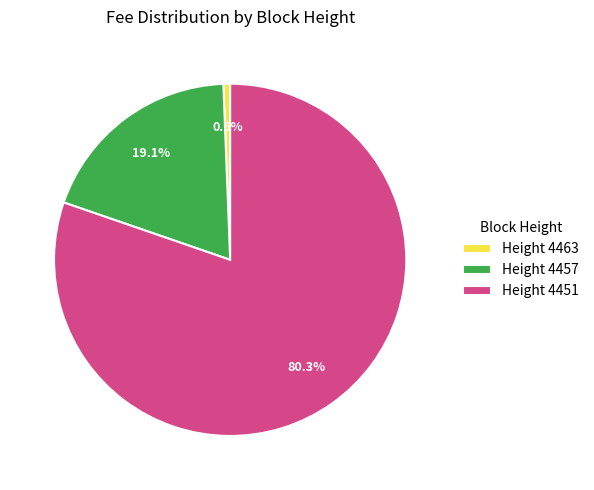

What is the smallest slice in the pie chart?

Height 4463